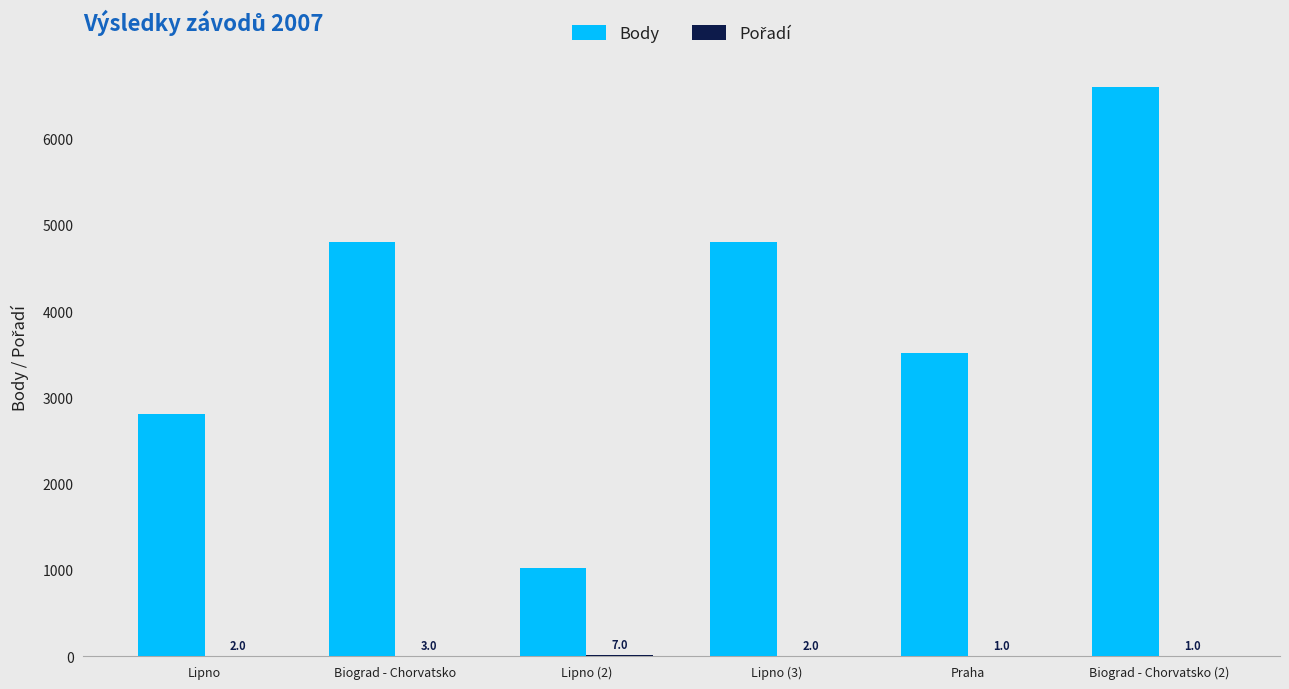

What is the sum of the Body values at Biograd - Chorvatsko and Biograd - Chorvatsko (2)?

11406